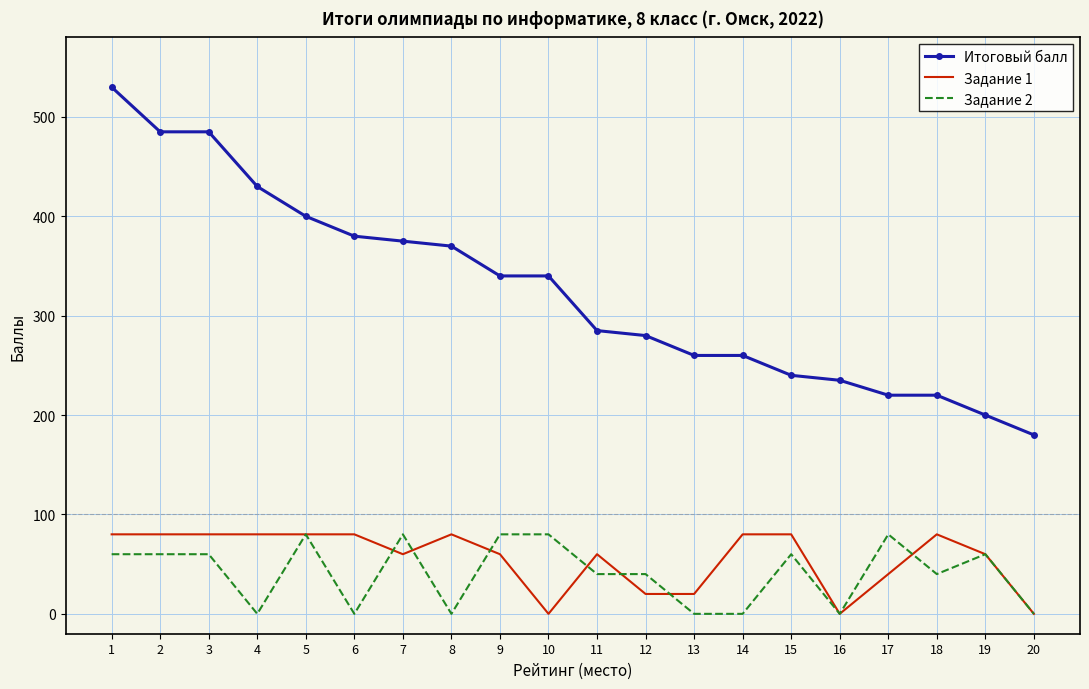

Reading right to left, transcribe all the data shown in this chart.

Итоговый балл: 20=180	19=200	18=220	17=220	16=235	15=240	14=260	13=260	12=280	11=285	10=340	9=340	8=370	7=375	6=380	5=400	4=430	3=485	2=485	1=530
Задание 1: 20=0	19=60	18=80	17=40	16=0	15=80	14=80	13=20	12=20	11=60	10=0	9=60	8=80	7=60	6=80	5=80	4=80	3=80	2=80	1=80
Задание 2: 20=0	19=60	18=40	17=80	16=0	15=60	14=0	13=0	12=40	11=40	10=80	9=80	8=0	7=80	6=0	5=80	4=0	3=60	2=60	1=60